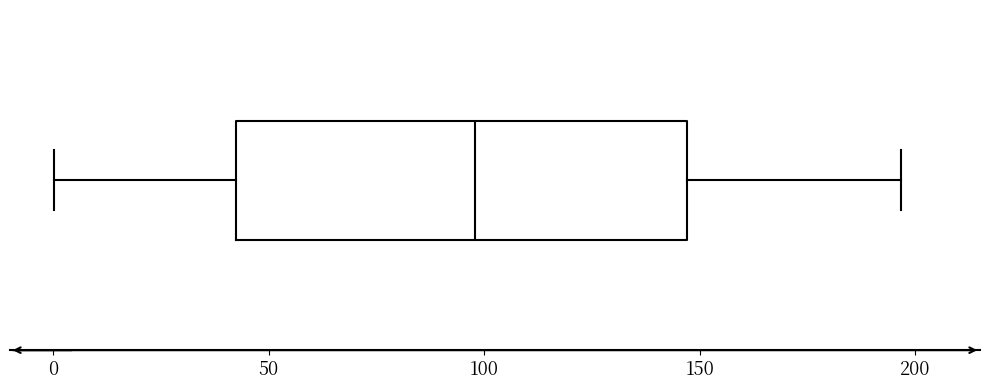

Read this box plot against the x-axis: the position of the median line, the range covered by the box, and the ends of both whiskers. The values are not printed on the chart, so give them approximately, as read against the axis.

median 100, box 40 to 145, whiskers 0 to 195